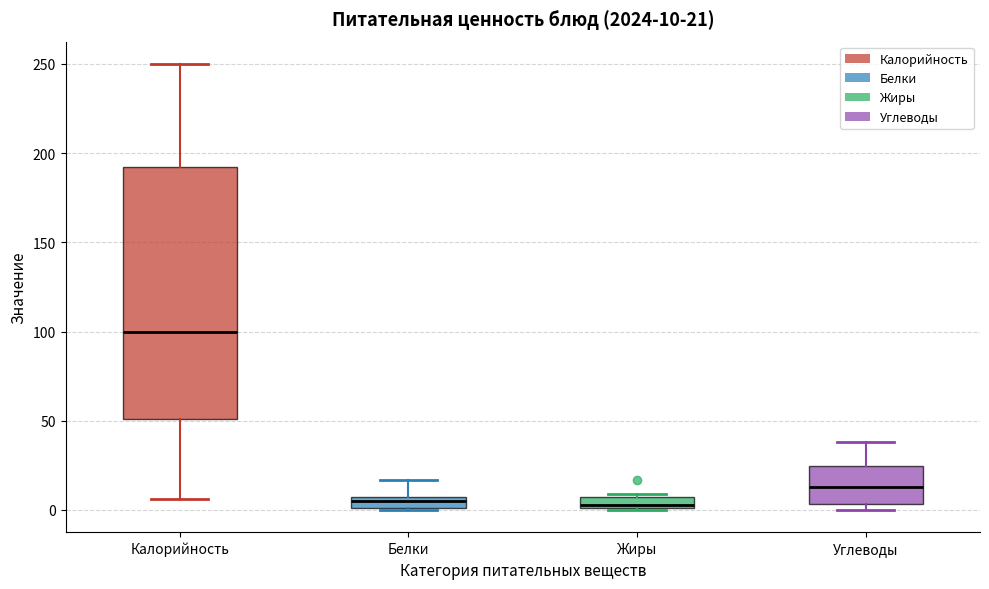

Which box is the tallest, from its lower edge to its upper edge?

Калорийность